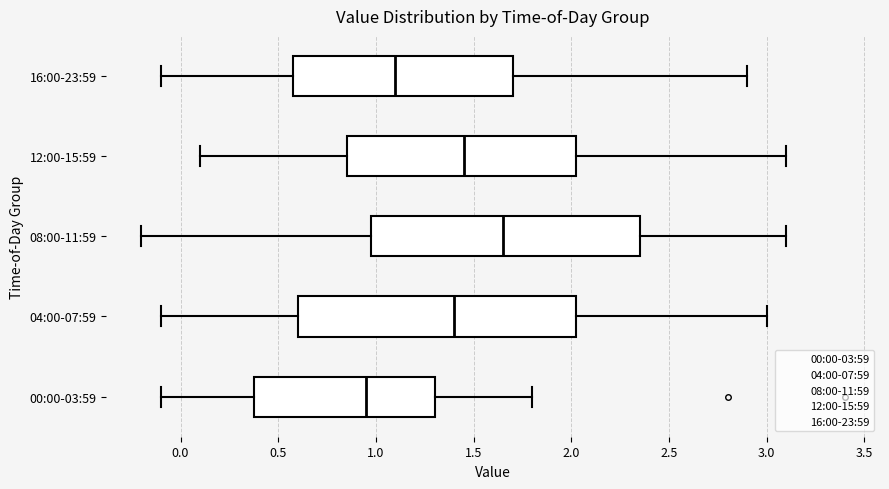

Reading bottom to top, transcribe this box plot: for each box, give where its median line is, the range the box spans, and where its two whiskers end, as read against the x-axis. The values are not printed on the chart, so give them approximately, as read against the axis.

00:00-03:59: median 0.95, box 0.40 to 1.30, whiskers -0.10 to 1.80
04:00-07:59: median 1.40, box 0.60 to 2.05, whiskers -0.10 to 3.00
08:00-11:59: median 1.65, box 1.00 to 2.35, whiskers -0.20 to 3.10
12:00-15:59: median 1.45, box 0.85 to 2.05, whiskers 0.10 to 3.10
16:00-23:59: median 1.10, box 0.60 to 1.70, whiskers -0.10 to 2.90